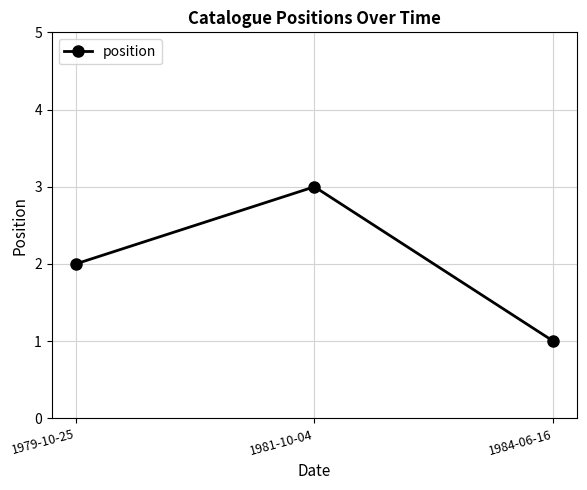

What is the ratio of the value at 1979-10-25 to the value at 1984-06-16?

2.0